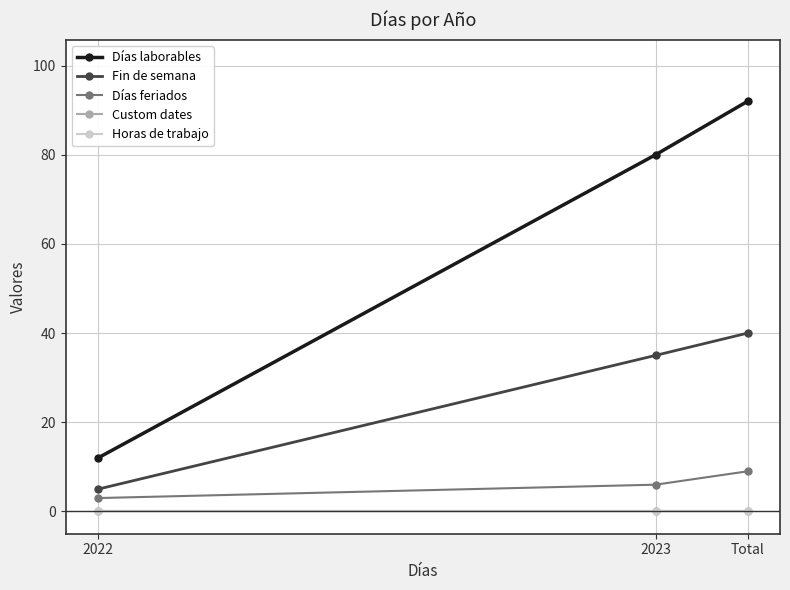

What is the total value across all series at 2022?

20